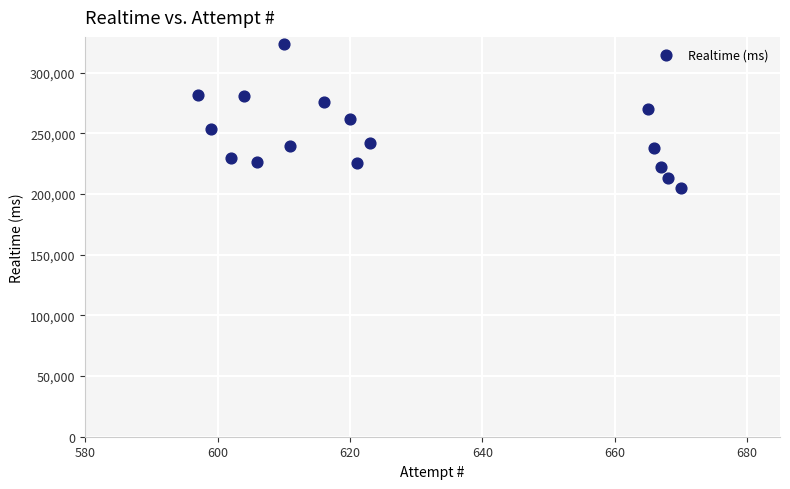

What is the range of Y values (max minus min)?

118855